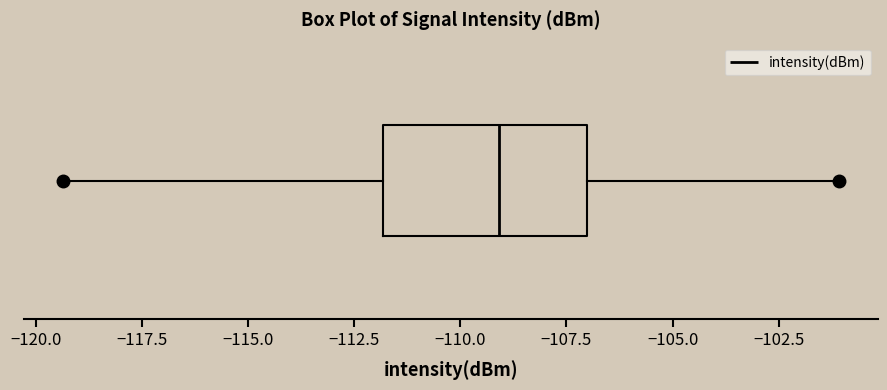

Read this box plot against the x-axis: the position of the median line, the range covered by the box, and the ends of both whiskers. The values are not printed on the chart, so give them approximately, as read against the axis.

median -109.0, box -112.0 to -107.0, whiskers -119.5 to -101.0